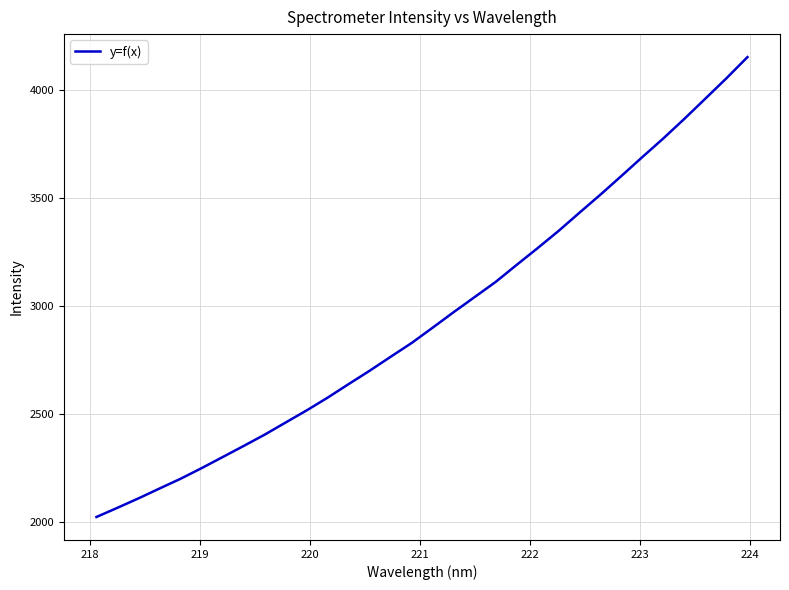

What is the greatest value displayed?

4150.4